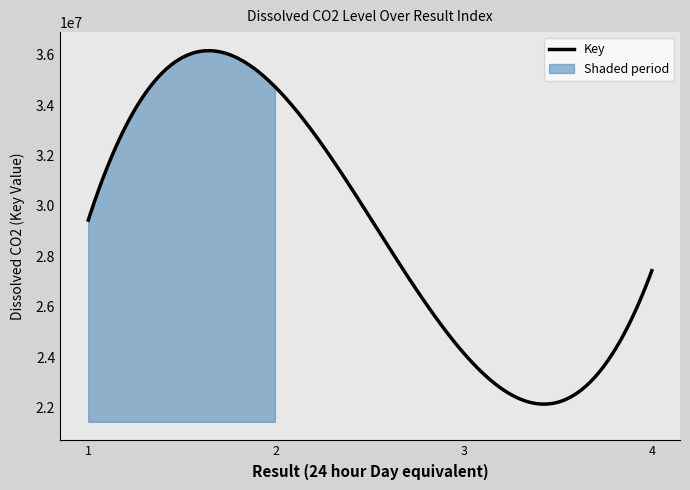

How many values are between 27433448 and 34681714?

3